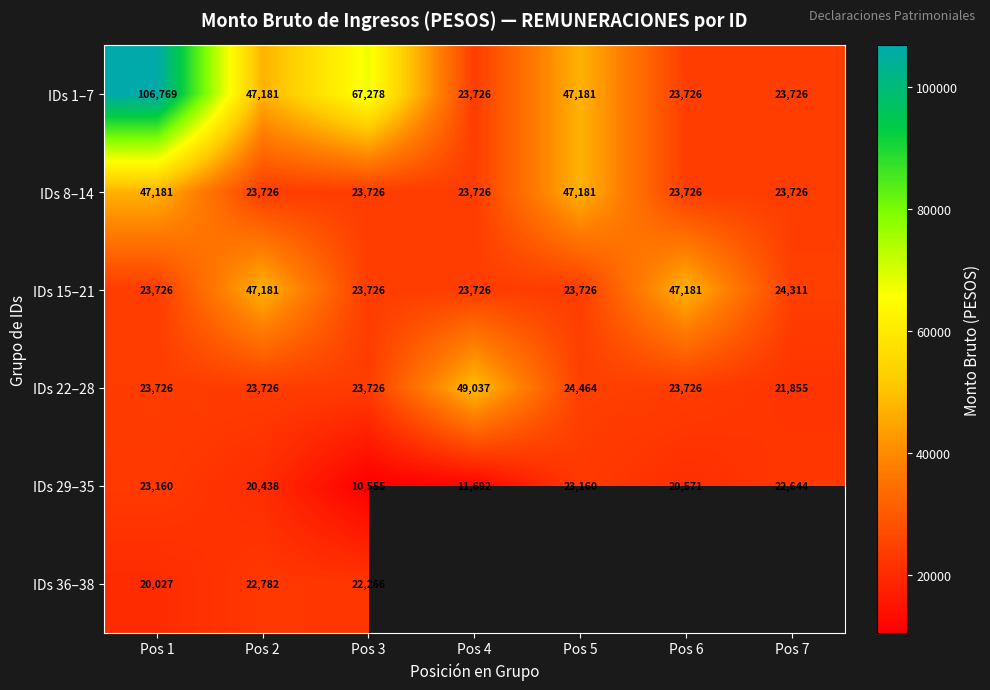

Where is IDs 22–28 nearest to the value 35446?

Pos 5